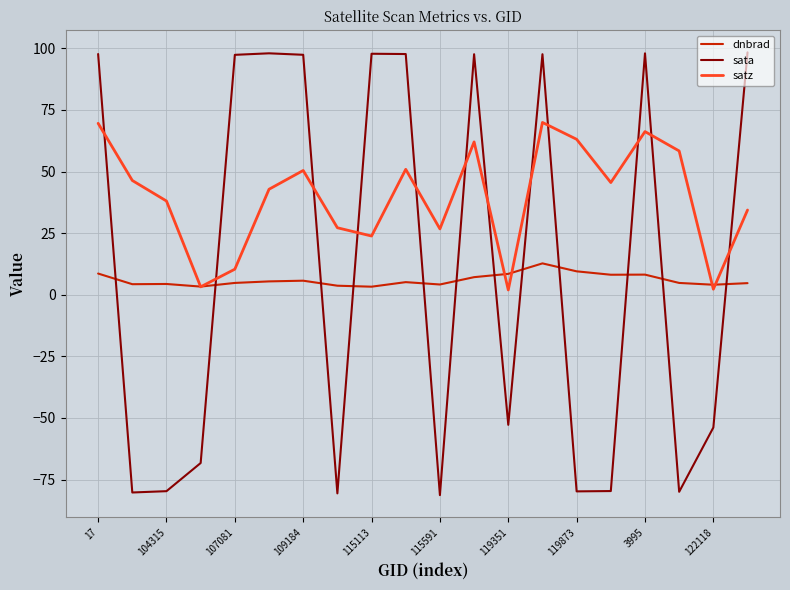

Is this an area chart (filled region under the line)?

No